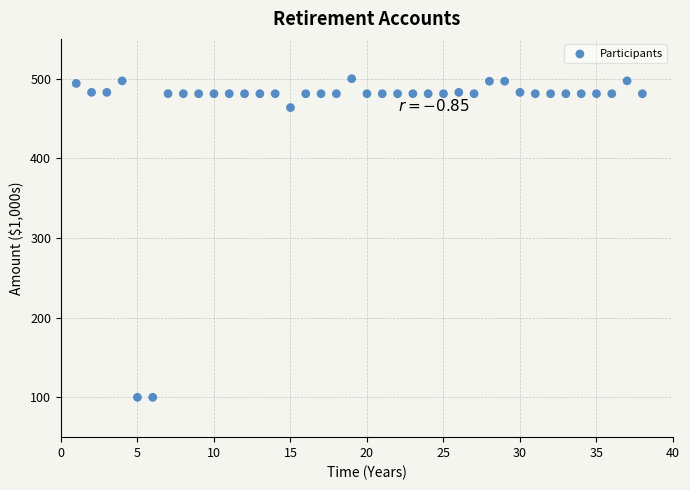

What is the range of Y values (max minus min)?

400.0